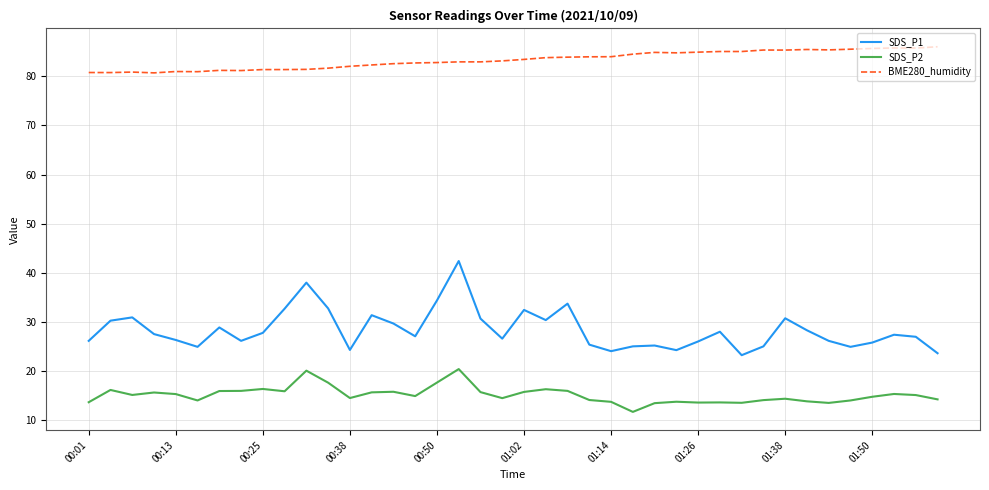

How many lines are shown in the chart?

3